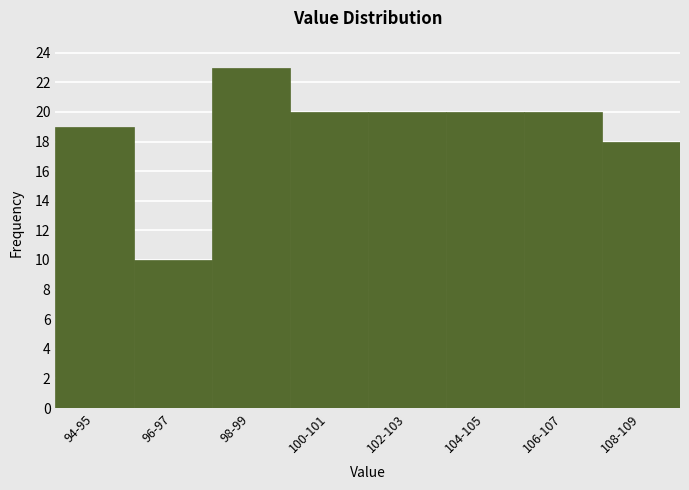

Reading right to left, list all the values displayed in this chart.

108-109=18	106-107=20	104-105=20	102-103=20	100-101=20	98-99=23	96-97=10	94-95=19